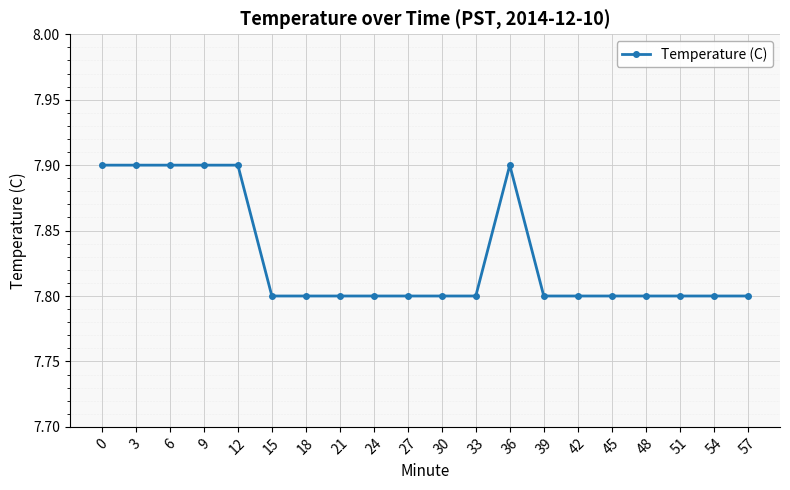

Reading left to right, list all the values displayed in this chart.

7.9	7.9	7.9	7.9	7.9	7.8	7.8	7.8	7.8	7.8	7.8	7.8	7.9	7.8	7.8	7.8	7.8	7.8	7.8	7.8